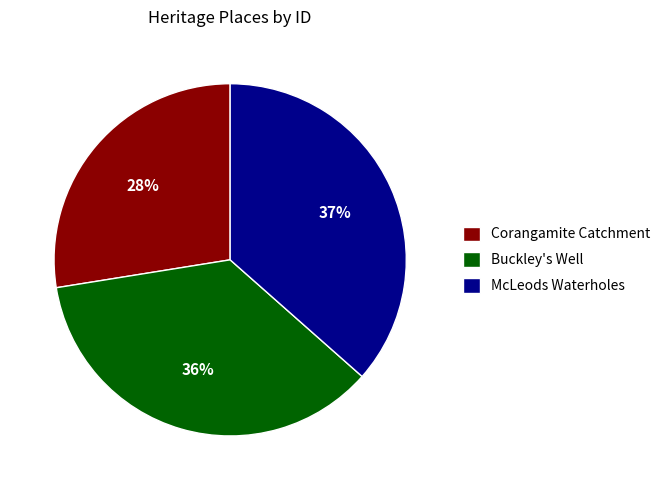

The Buckley's Well slice represents 30% of the pie. True or false?

False